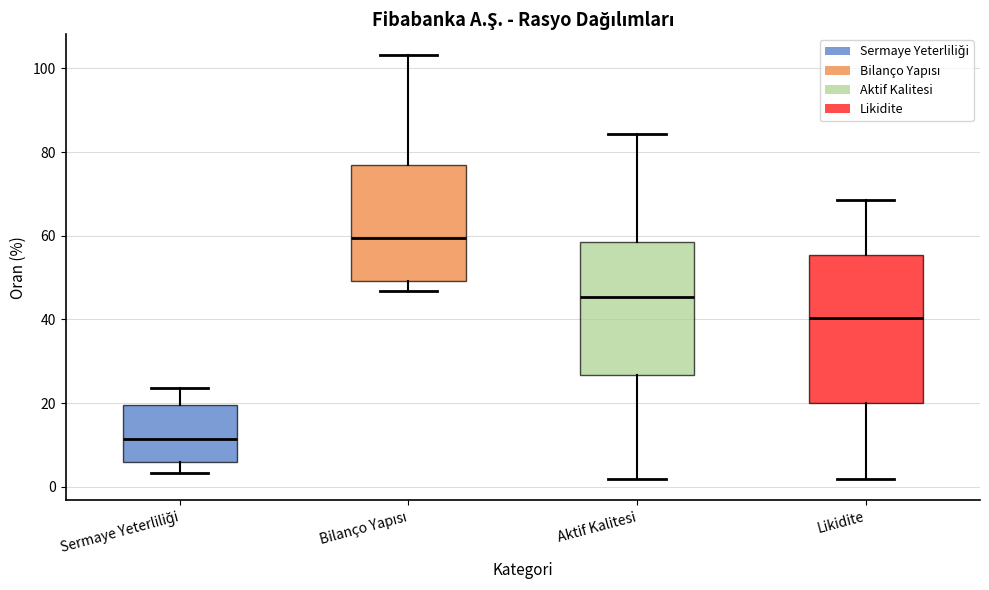

Reading left to right, transcribe this box plot: for each box, give where its median line is, the range the box spans, and where its two whiskers end, as read against the y-axis. The values are not printed on the chart, so give them approximately, as read against the axis.

Sermaye Yeterliliği: median 12, box 6 to 20, whiskers 4 to 24
Bilanço Yapısı: median 60, box 50 to 76, whiskers 46 to 104
Aktif Kalitesi: median 46, box 26 to 58, whiskers 2 to 84
Likidite: median 40, box 20 to 56, whiskers 2 to 68